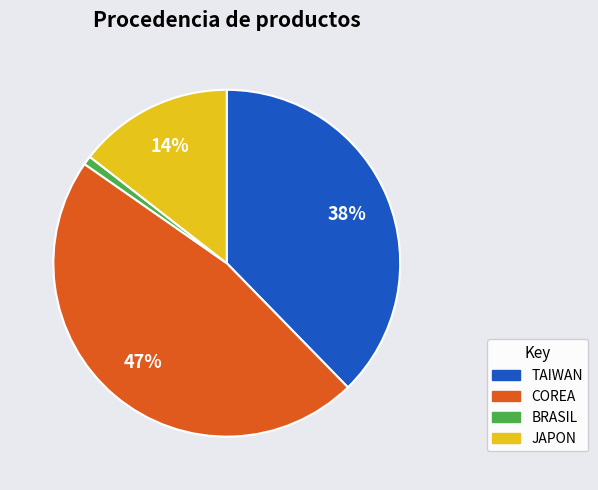

Is there any slice that represents more than half of the pie?

No